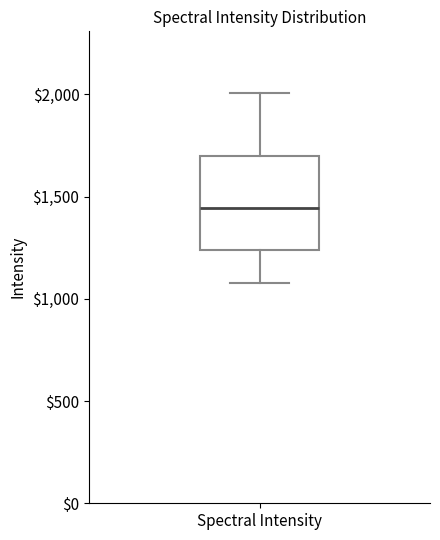

Transcribe this box plot: give where the median line is, the range the box spans, and where the two whiskers end, as read against the y-axis. The values are not printed on the chart, so give them approximately, as read against the axis.

median 1450, box 1250 to 1700, whiskers 1100 to 2000